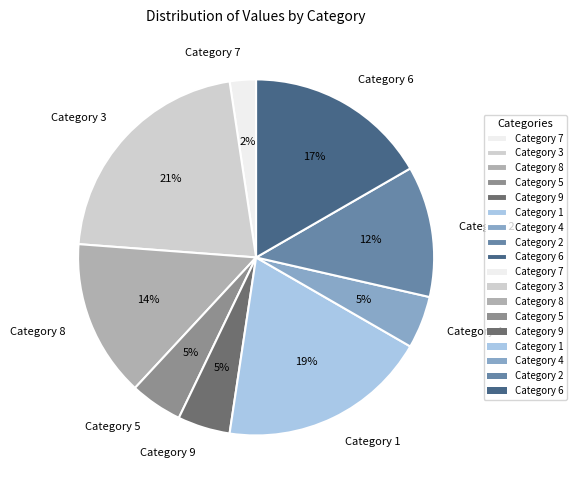

To the nearest percent, what is the difference between the largest and smallest slice percentages?

19%